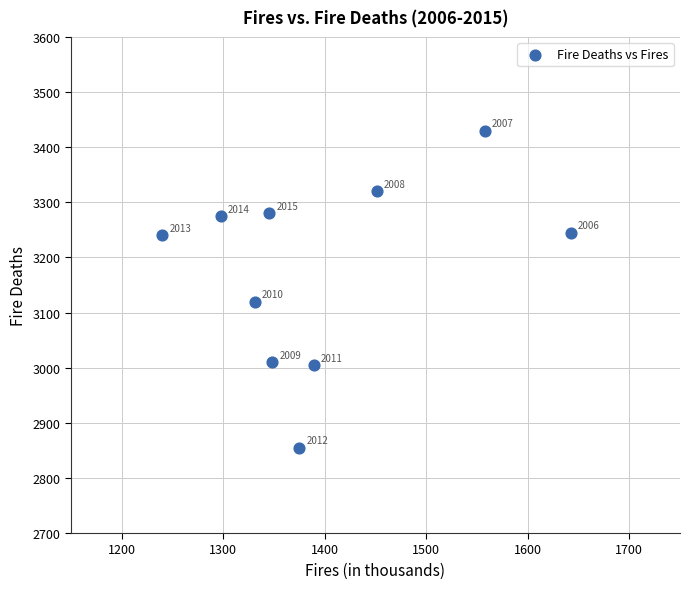

What Y value in the scatter plot is closest to 3142?

3120